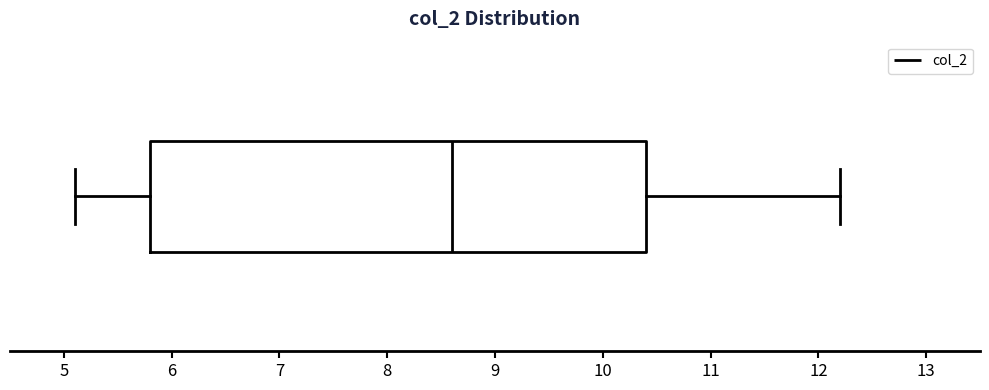

Where is the left edge of the box on the x-axis? The values are not printed on the chart, so give them approximately, as read against the axis.

5.8